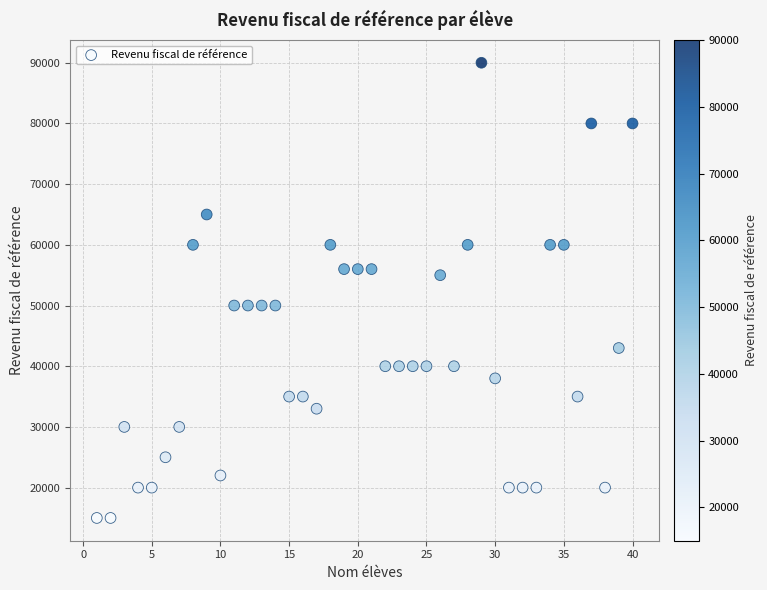

What is the range of X values (max minus min)?

39